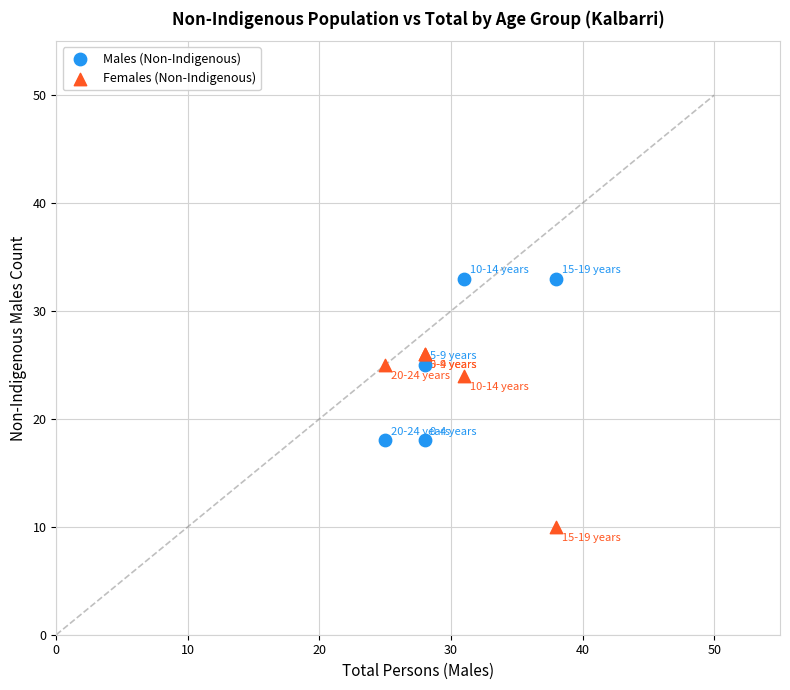

What are all the series names shown in the legend?

Males (Non-Indigenous), Females (Non-Indigenous)